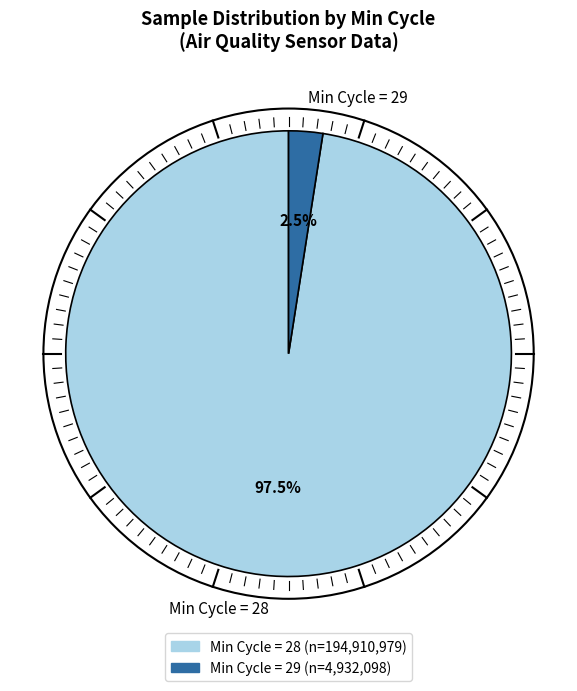

How many slices are in this pie chart?

2